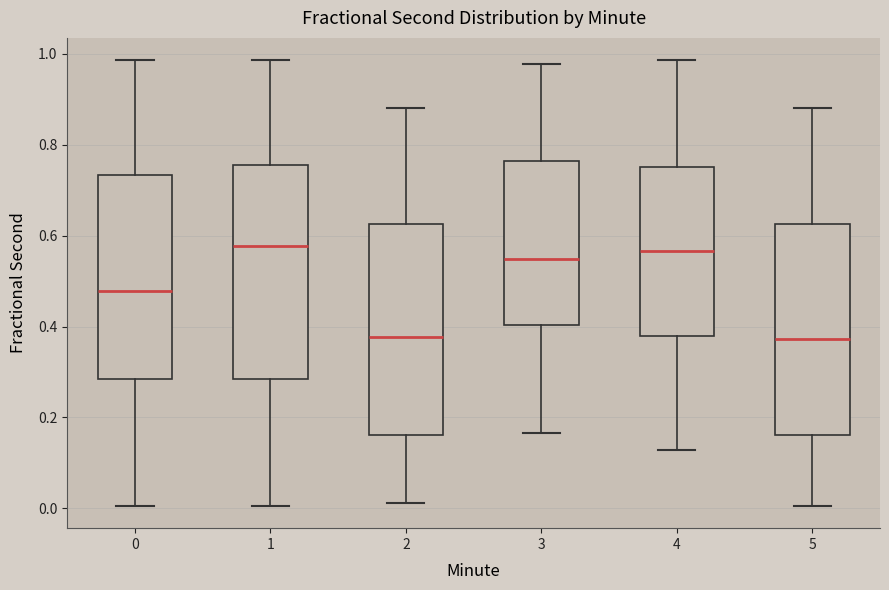

Reading left to right, read every box against the y-axis: the position of its median line, the range the box covers, and the ends of its whiskers. The values are not printed on the chart, so give them approximately, as read against the axis.

0: median 0.48, box 0.28 to 0.74, whiskers 0.00 to 0.98
1: median 0.58, box 0.28 to 0.76, whiskers 0.00 to 0.98
2: median 0.38, box 0.16 to 0.62, whiskers 0.02 to 0.88
3: median 0.54, box 0.40 to 0.76, whiskers 0.16 to 0.98
4: median 0.56, box 0.38 to 0.76, whiskers 0.12 to 0.98
5: median 0.38, box 0.16 to 0.62, whiskers 0.00 to 0.88